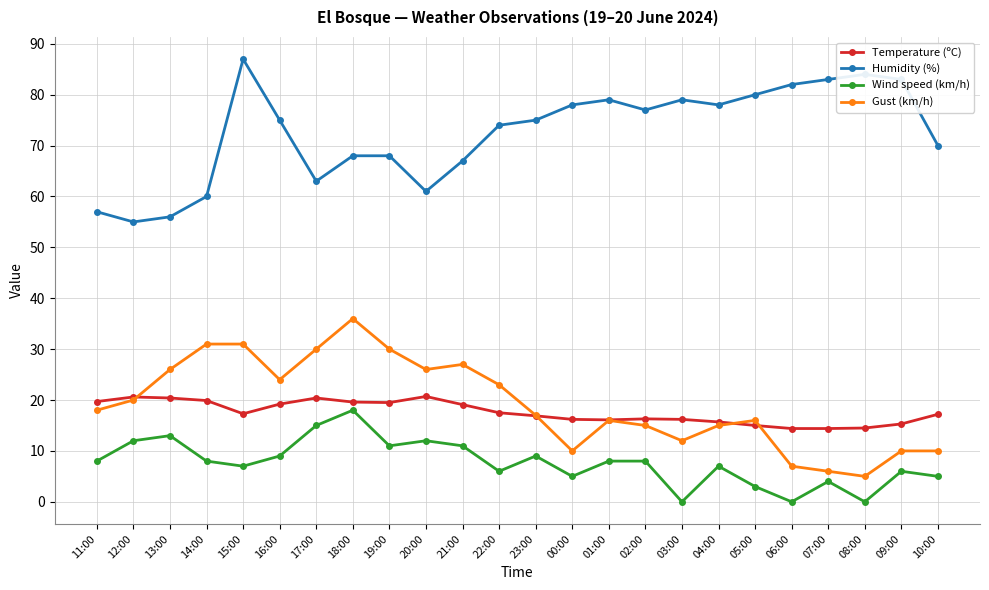

What is the minimum value for Temperature (ºC)?

14.4